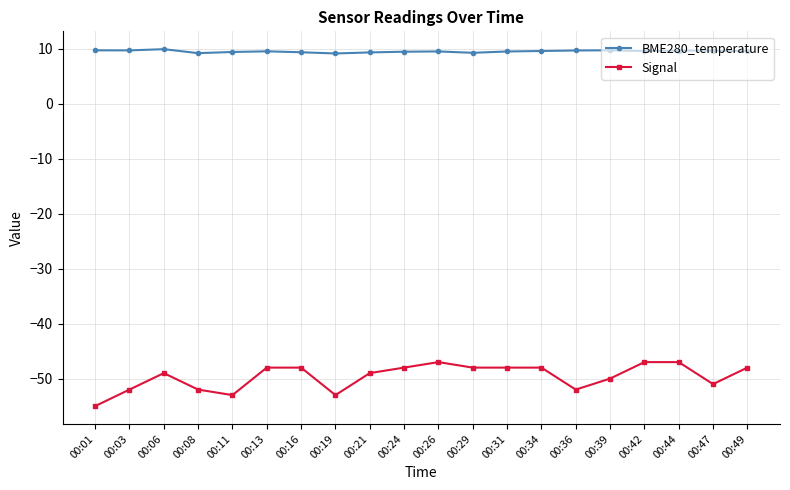

Is it true that Signal equals -31.2 at 00:29?

False